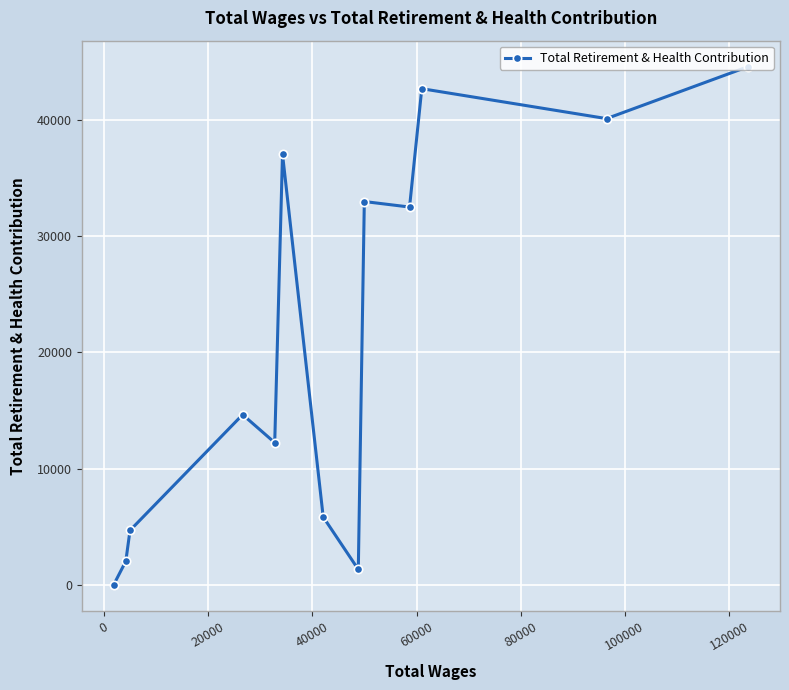

What is the difference between the second highest and second lowest values?

41343